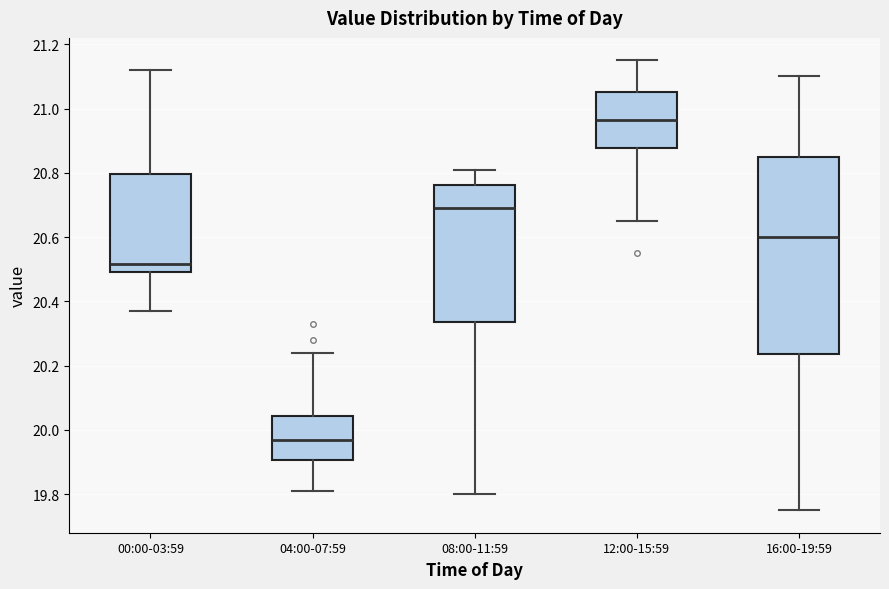

Reading left to right, read every box against the y-axis: the position of its median line, the range the box covers, and the ends of its whiskers. The values are not printed on the chart, so give them approximately, as read against the axis.

00:00-03:59: median 20.52, box 20.50 to 20.80, whiskers 20.38 to 21.12
04:00-07:59: median 19.98, box 19.90 to 20.04, whiskers 19.82 to 20.24
08:00-11:59: median 20.70, box 20.34 to 20.76, whiskers 19.80 to 20.82
12:00-15:59: median 20.96, box 20.88 to 21.06, whiskers 20.66 to 21.16
16:00-19:59: median 20.60, box 20.24 to 20.86, whiskers 19.76 to 21.10